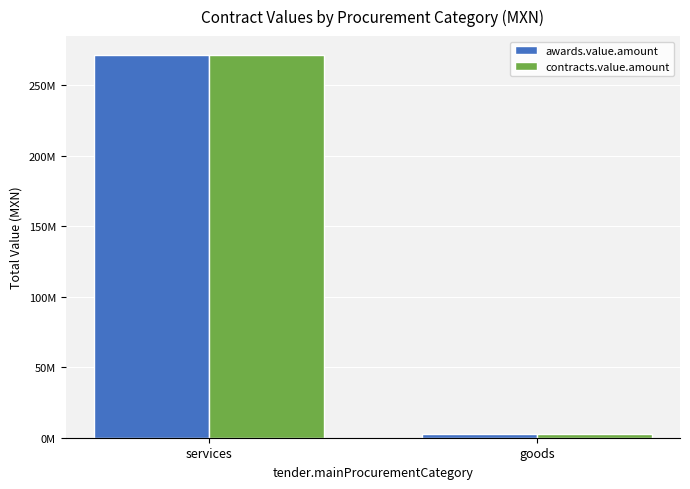

What are all the series names shown in the legend?

awards.value.amount, contracts.value.amount